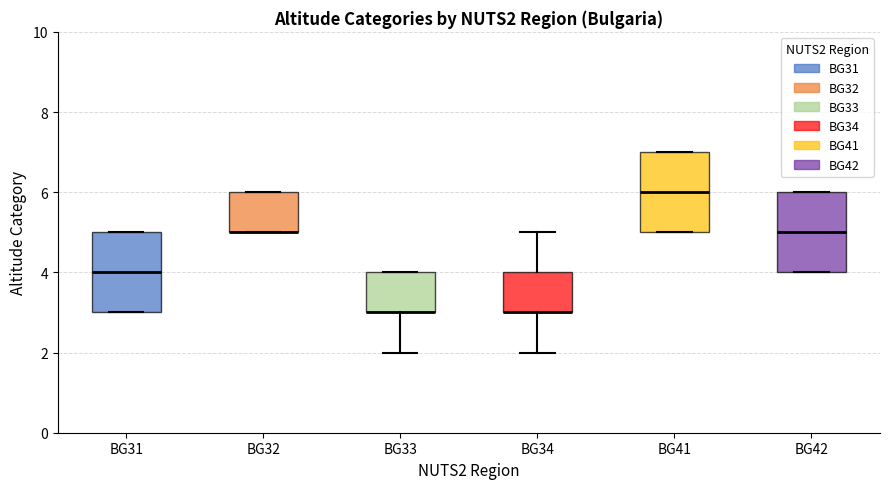

Reading left to right, read every box against the y-axis: the position of its median line, the range the box covers, and the ends of its whiskers. The values are not printed on the chart, so give them approximately, as read against the axis.

BG31: median 4, box 3 to 5, whiskers 3 to 5
BG32: median 5 (drawn on the box's lower edge), box 5 to 6, whiskers 5 to 6
BG33: median 3 (drawn on the box's lower edge), box 3 to 4, whiskers 2 to 4
BG34: median 3 (drawn on the box's lower edge), box 3 to 4, whiskers 2 to 5
BG41: median 6, box 5 to 7, whiskers 5 to 7
BG42: median 5, box 4 to 6, whiskers 4 to 6